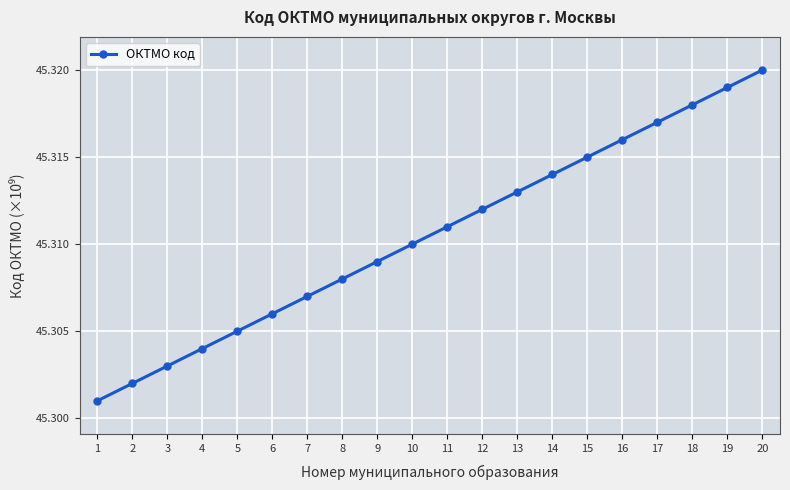

Which label corresponds to the largest value in the chart?

20